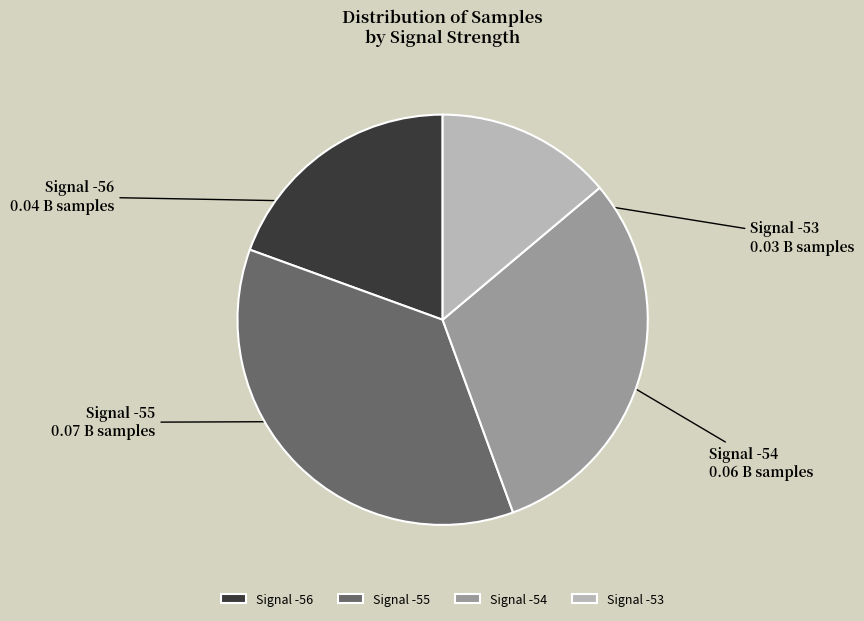

What is the ratio of the value at Signal -53 to the value at Signal -55?

0.4